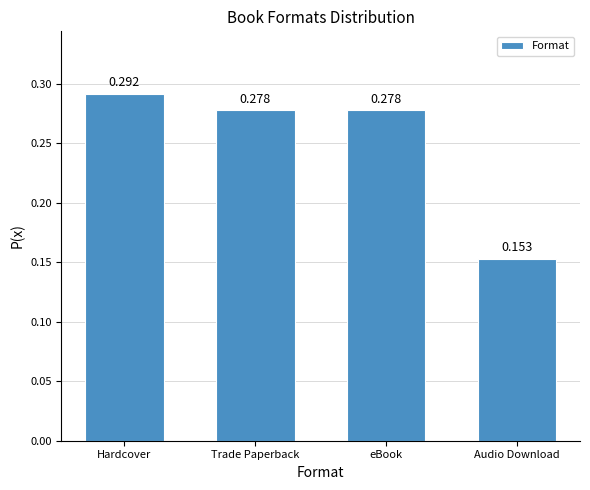

What is the label of the 3rd bar from the right?

Trade Paperback